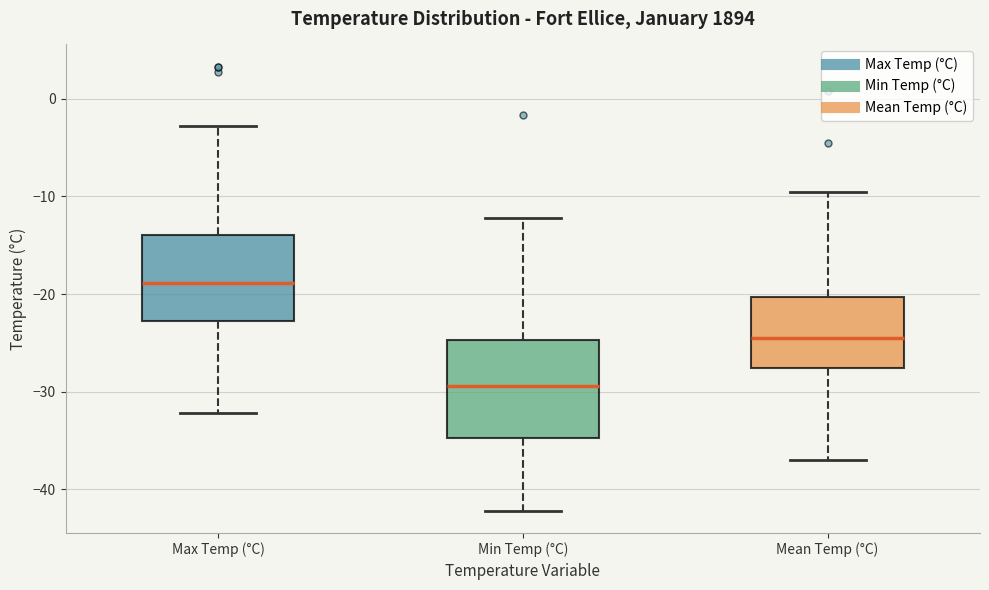

Where is the upper edge of the box for Mean Temp (°C) on the y-axis? The values are not printed on the chart, so give them approximately, as read against the axis.

-20